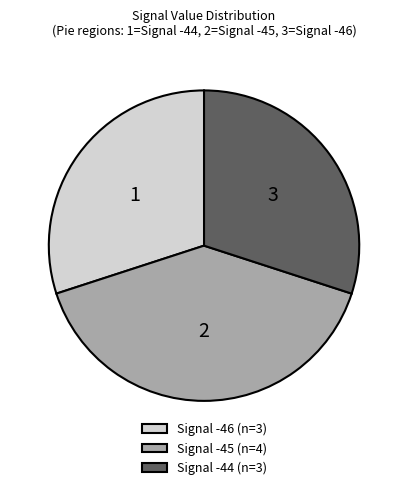

The Signal -44 (n=3) slice represents 21% of the pie. True or false?

False